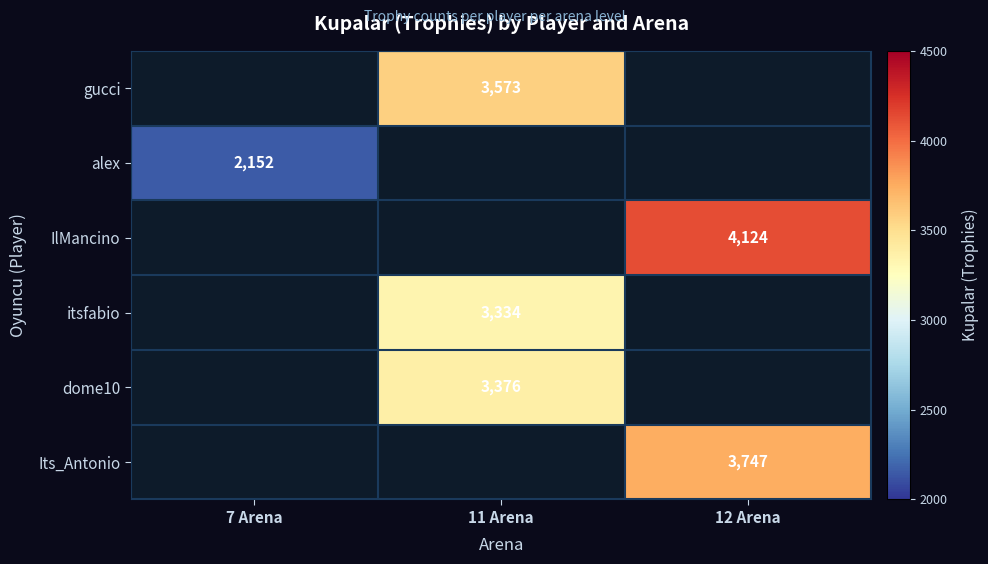

The dome10 series shows 3376 at 11 Arena. True or false?

True